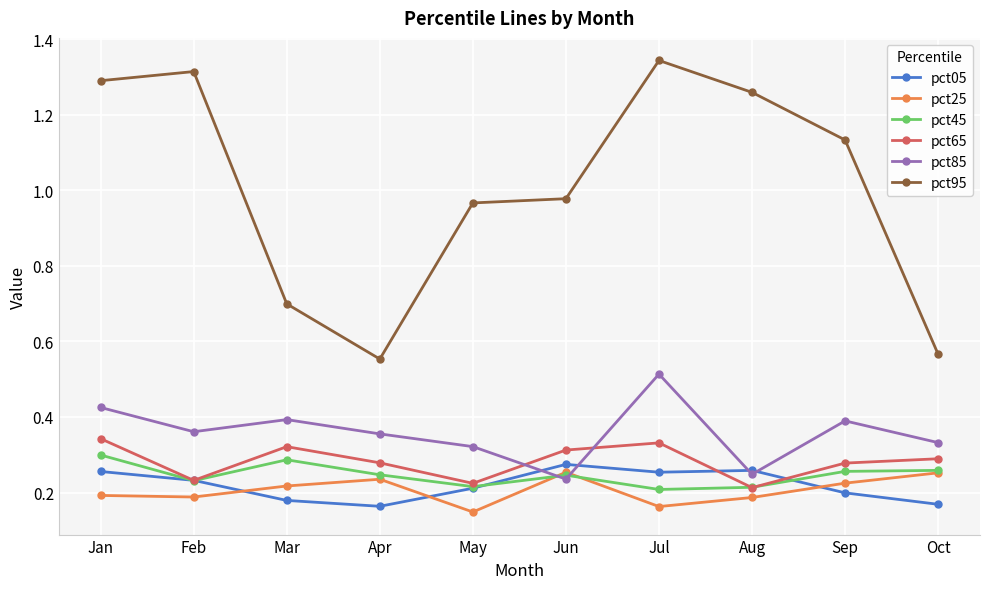

Is it true that pct05 equals 0.0 at May?

False